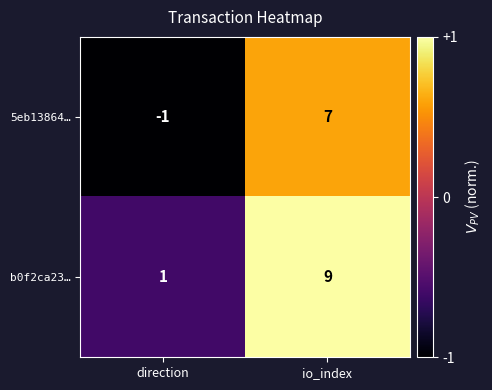

At which category is the sum across all series the highest?

io_index